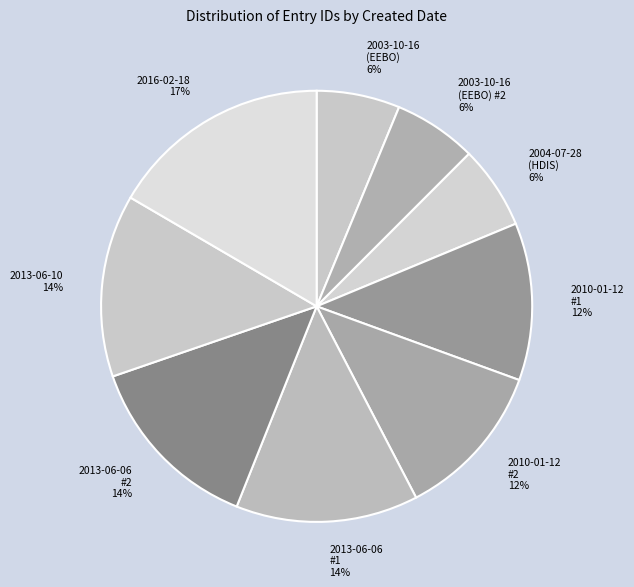

What is the ratio of the value at 2004-07-28 (HDIS) to the value at 2003-10-16 (EEBO)?

1.0